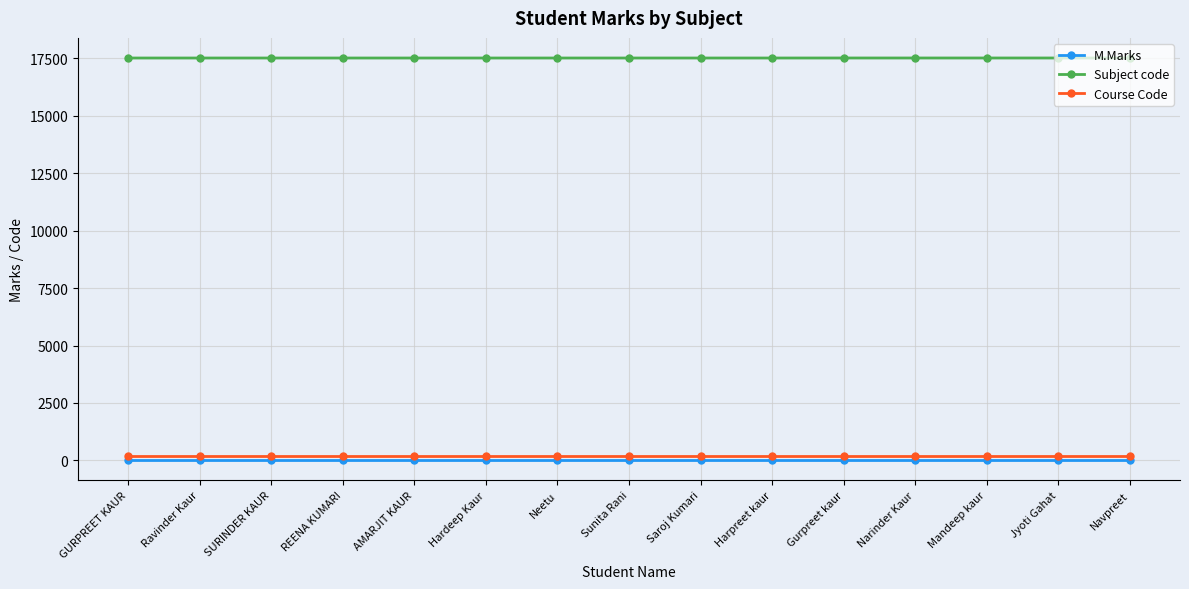

True or false: Course Code and Subject code cross at least once.

False